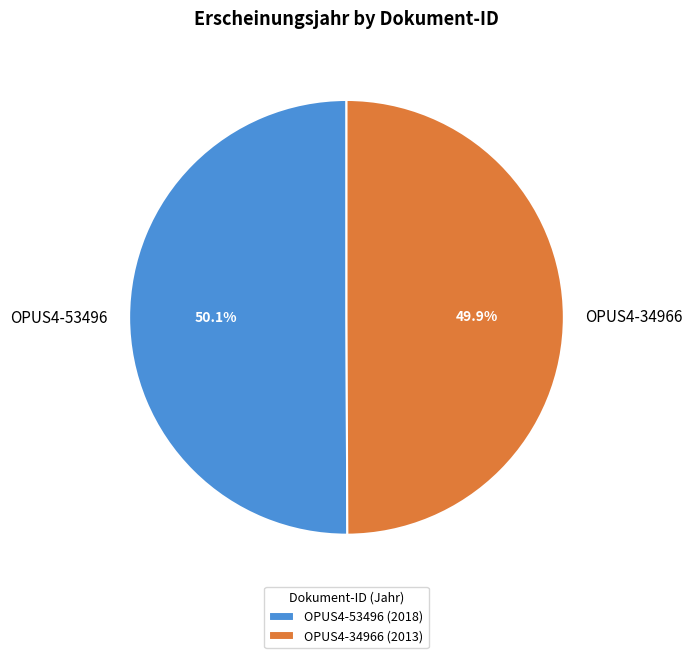

To the nearest percent, what is the combined percentage of OPUS4-53496 and OPUS4-34966?

100%